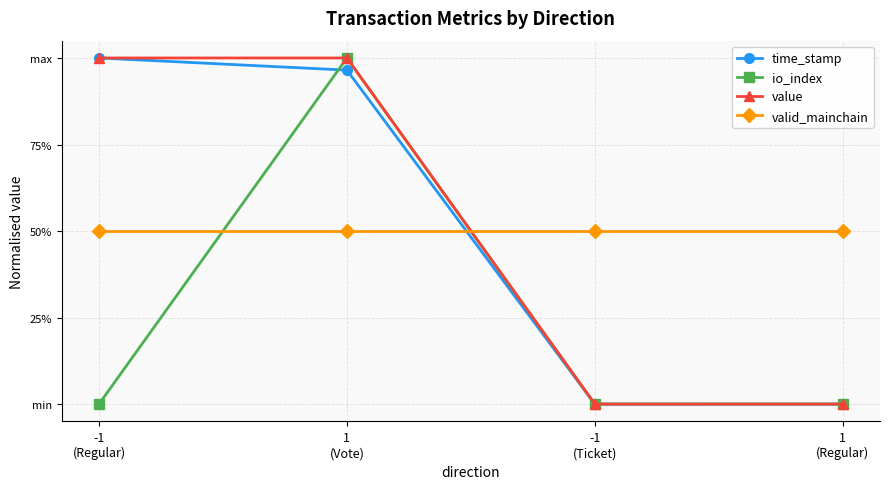

What are all the series names shown in the legend?

time_stamp, io_index, value, valid_mainchain